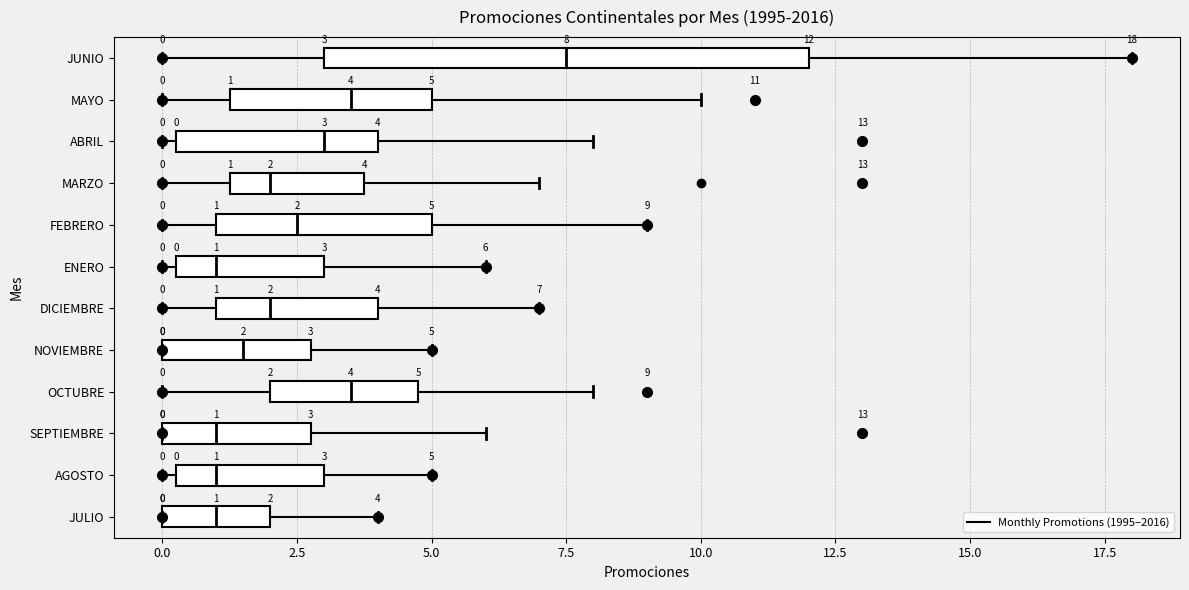

Which box is the widest, from its left edge to its right edge?

JUNIO